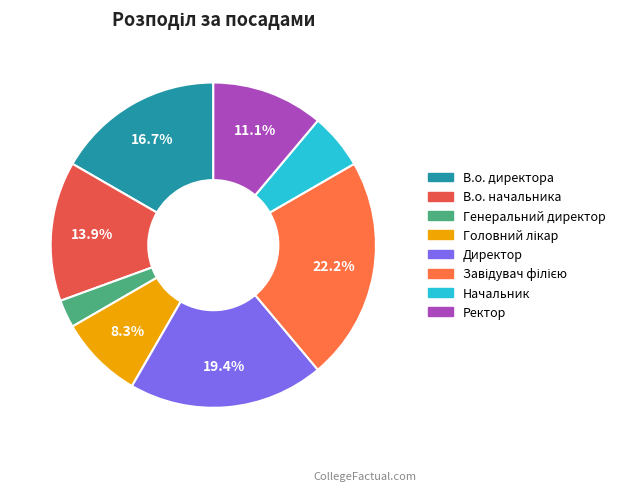

What is the change in value from В.о. директора to В.о. начальника?

-1